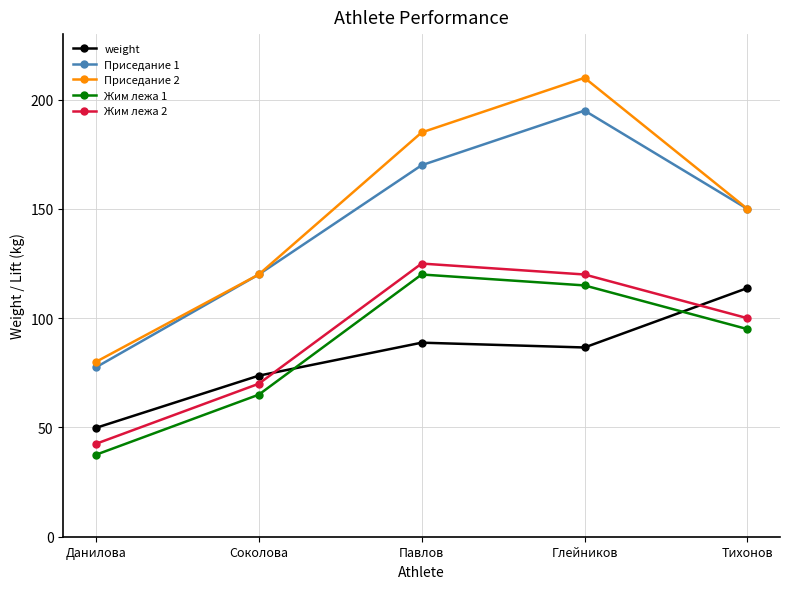

What is the label of the 3rd point from the right?

Павлов